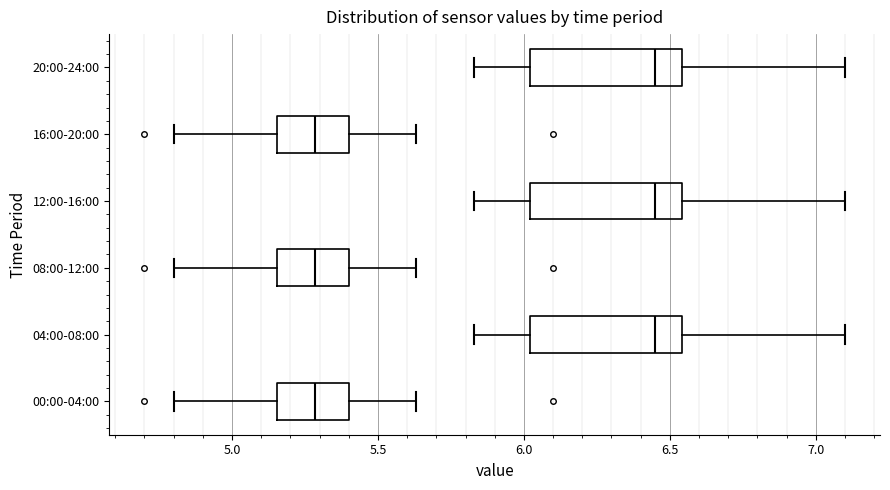

Reading bottom to top, read every box against the x-axis: the position of its median line, the range the box covers, and the ends of its whiskers. The values are not printed on the chart, so give them approximately, as read against the axis.

00:00-04:00: median 5.30, box 5.15 to 5.40, whiskers 4.80 to 5.65
04:00-08:00: median 6.45, box 6.00 to 6.55, whiskers 5.85 to 7.10
08:00-12:00: median 5.30, box 5.15 to 5.40, whiskers 4.80 to 5.65
12:00-16:00: median 6.45, box 6.00 to 6.55, whiskers 5.85 to 7.10
16:00-20:00: median 5.30, box 5.15 to 5.40, whiskers 4.80 to 5.65
20:00-24:00: median 6.45, box 6.00 to 6.55, whiskers 5.85 to 7.10